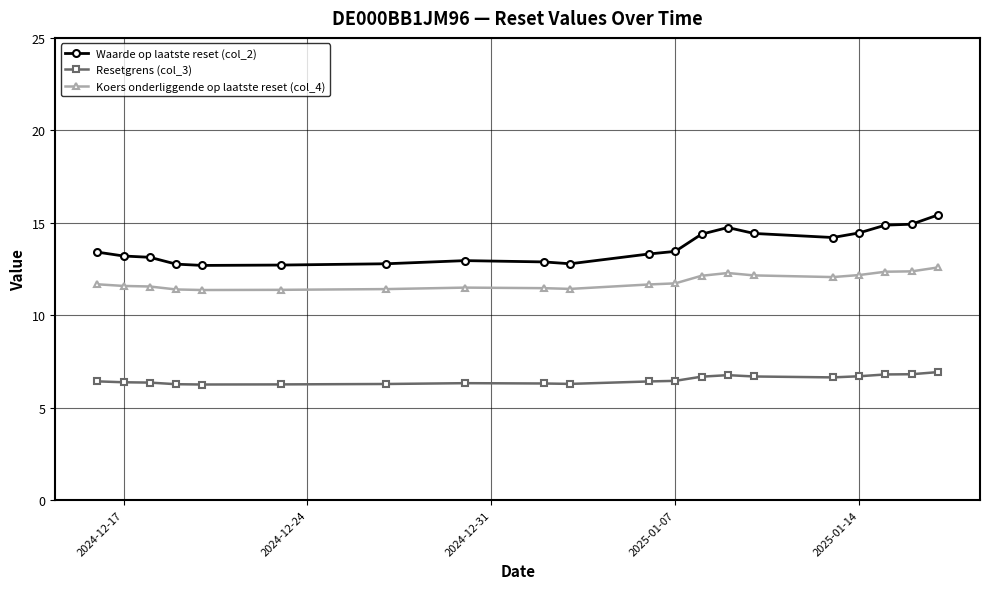

The Koers onderliggende op laatste reset (col_4) series shows 11.6 at 2024-12-17. True or false?

True